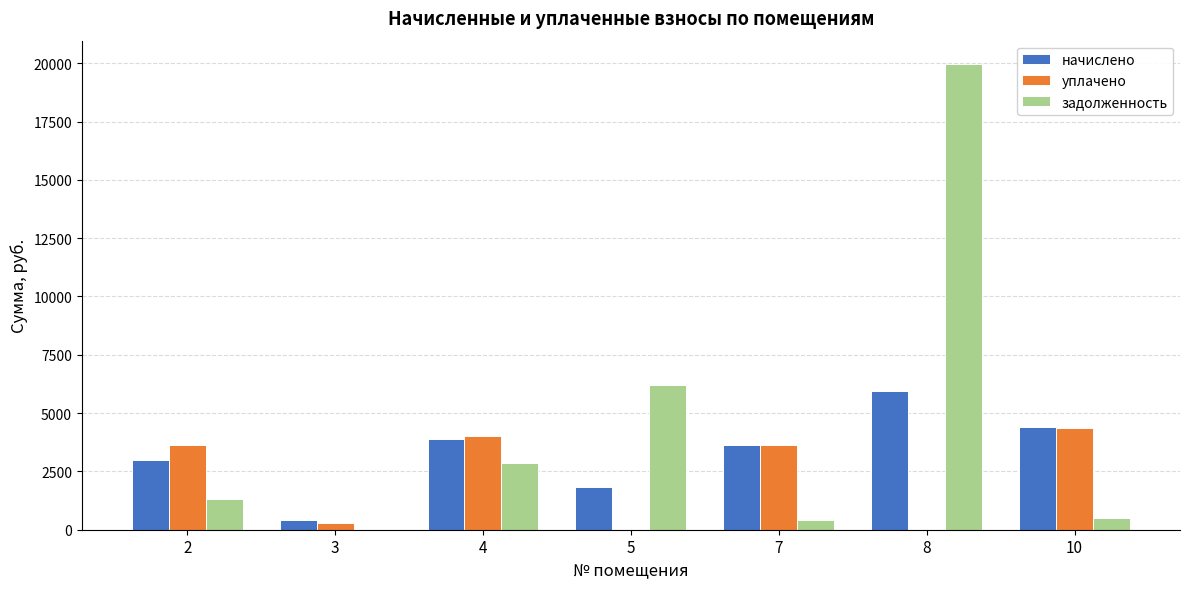

How many values in the уплачено series exceed 3635?

4